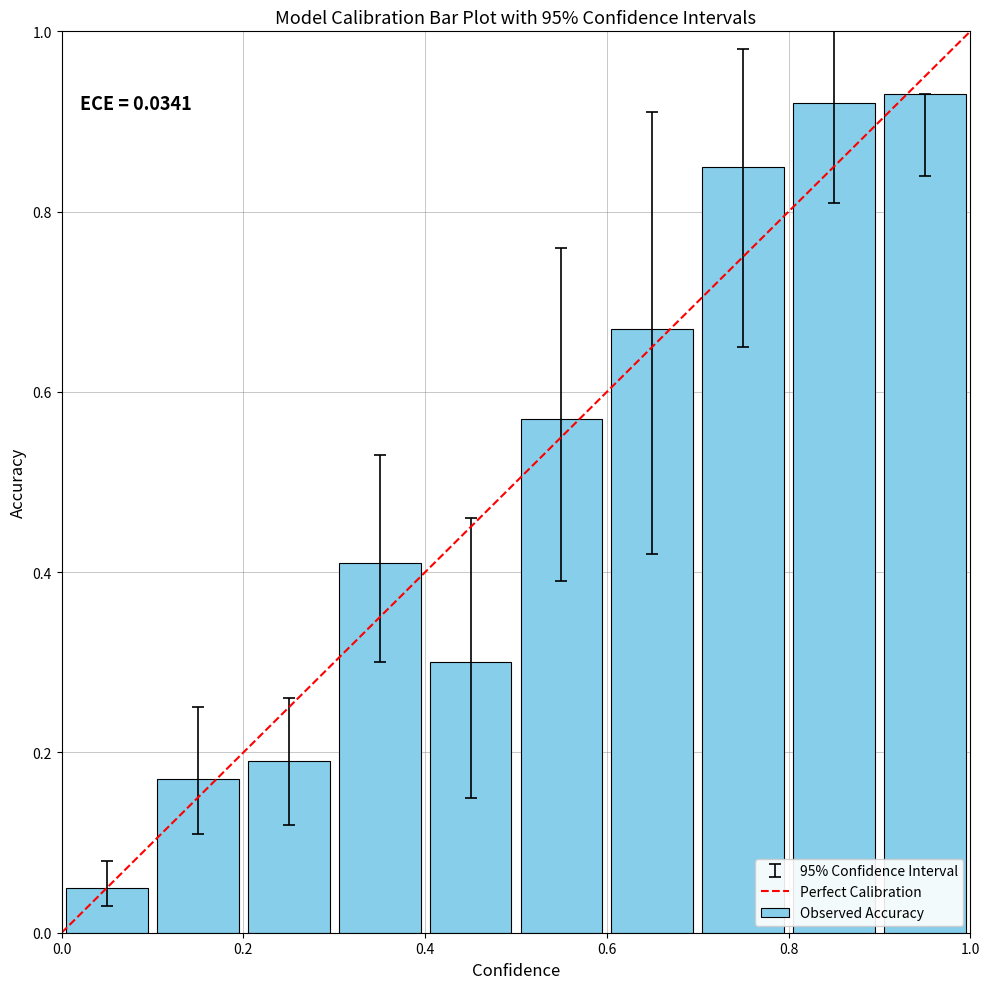

What is the value of the 4th bar from the left?

0.4